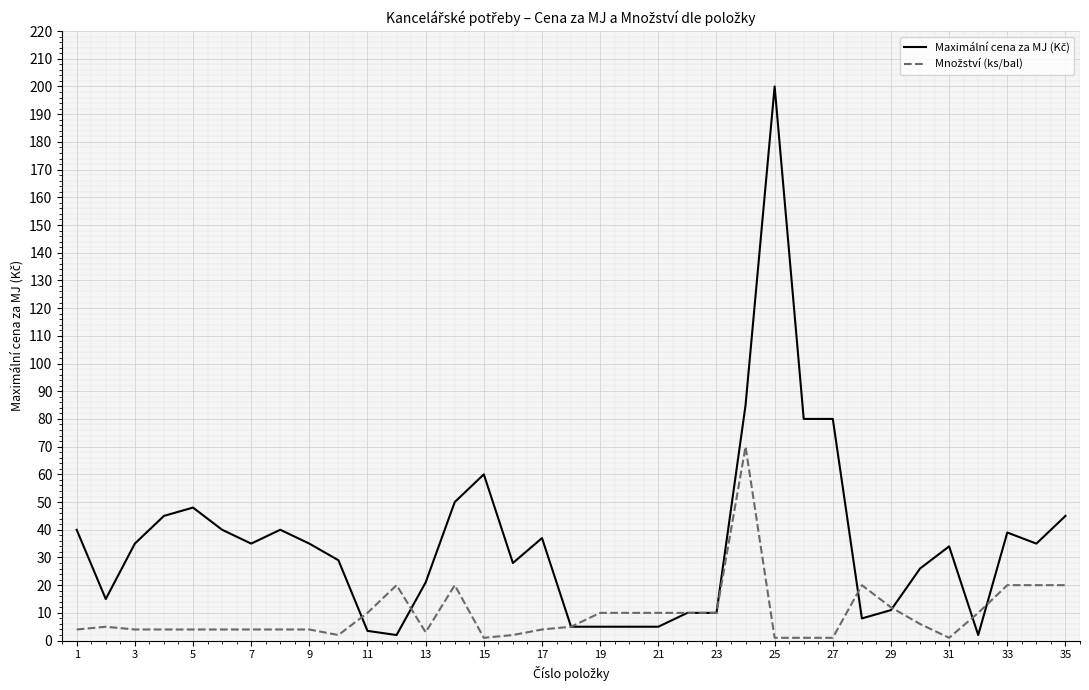

Is this an area chart (filled region under the line)?

No